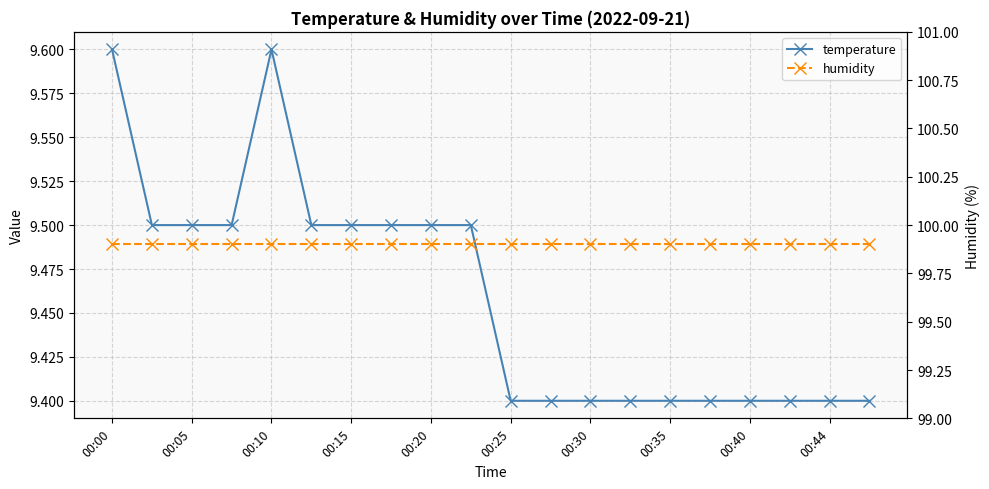

At 00:25, list the series in order from smallest to largest.

temperature, humidity